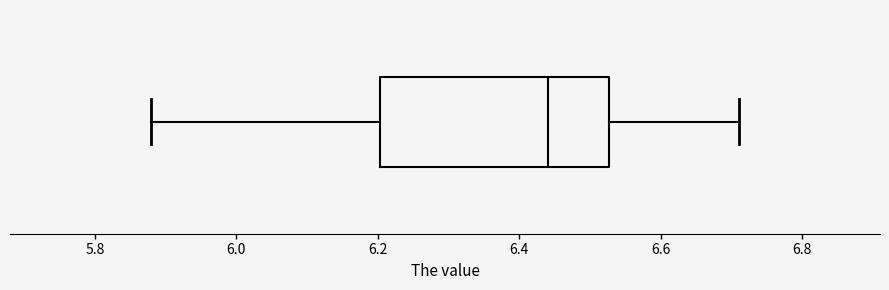

Transcribe this box plot: give where the median line is, the range the box spans, and where the two whiskers end, as read against the x-axis. The values are not printed on the chart, so give them approximately, as read against the axis.

median 6.44, box 6.20 to 6.52, whiskers 5.88 to 6.72